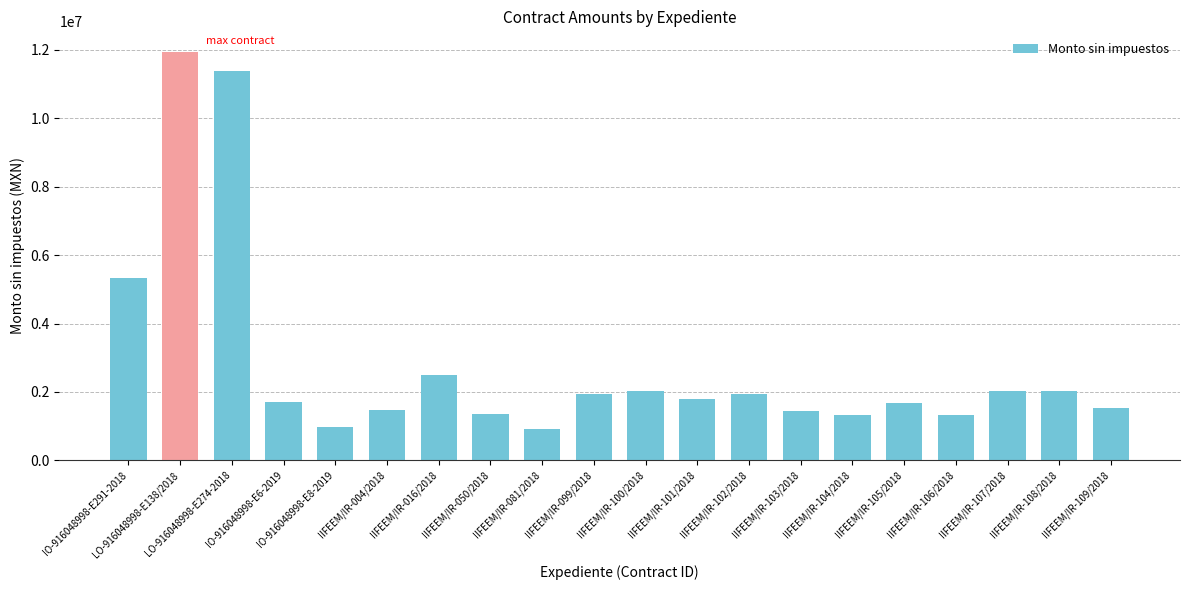

Read the value at IIFEEM/IR-016/2018.

2498482.7